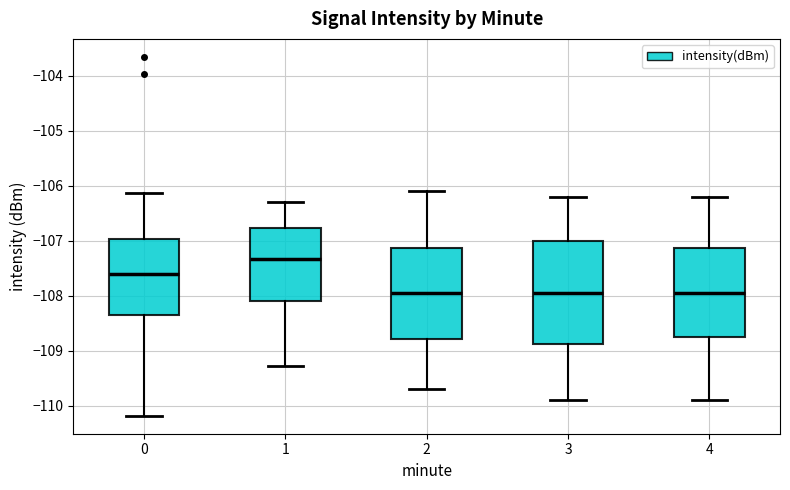

Which box has the highest median line?

1